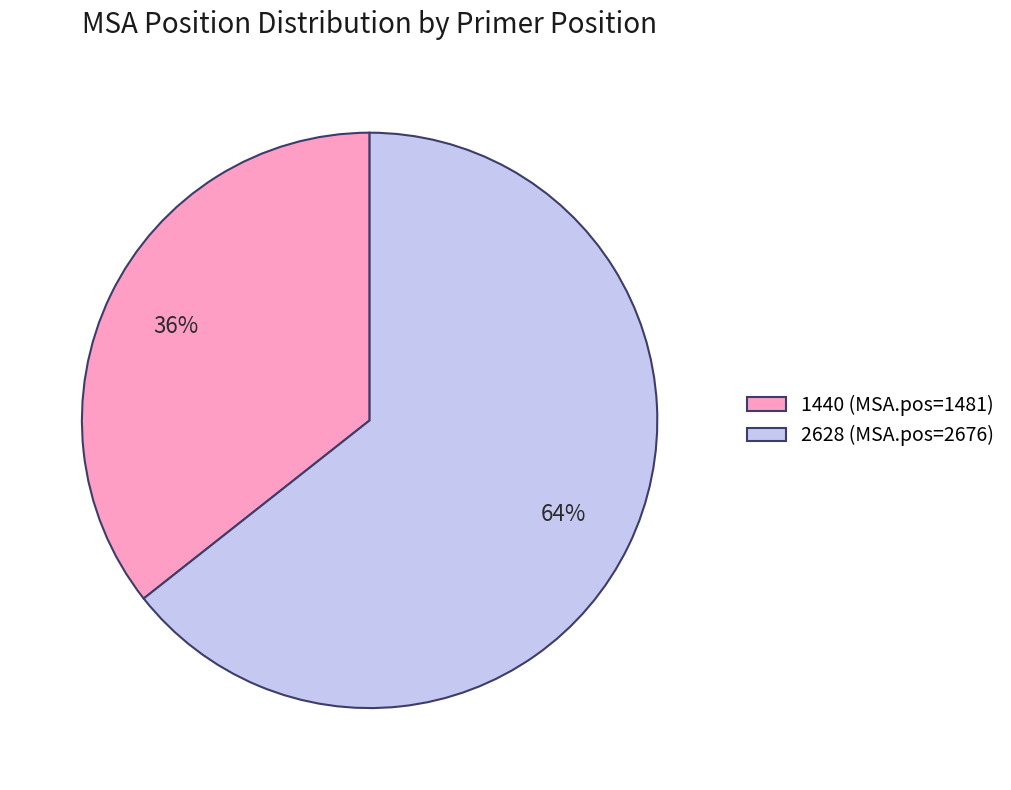

To the nearest percent, what is the average slice percentage?

50%